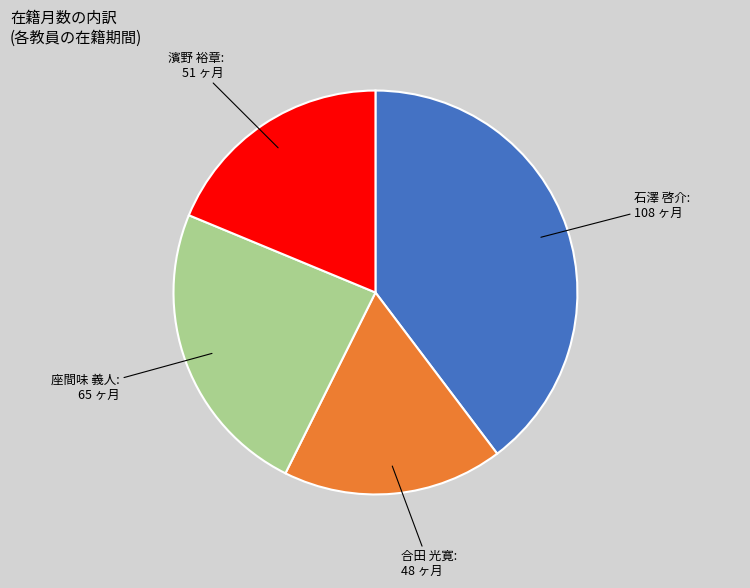

Rank the categories by value from lowest to highest.

合田 光寛, 濱野 裕章, 座間味 義人, 石澤 啓介